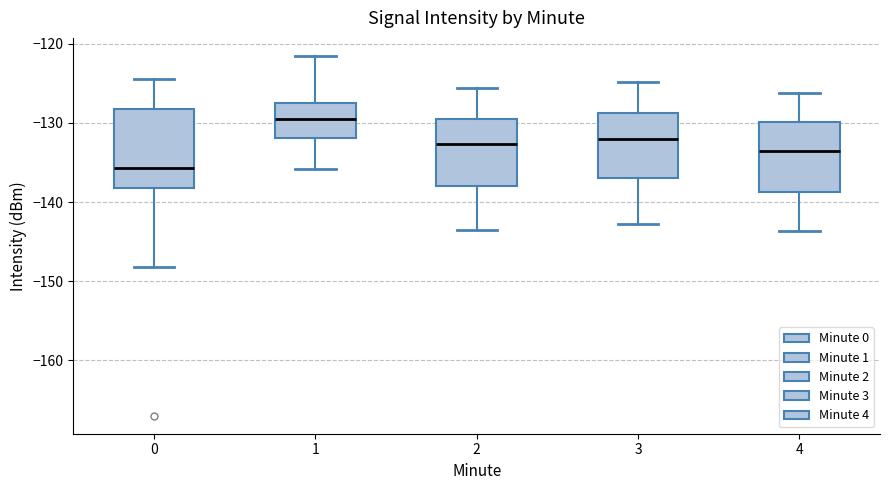

Reading left to right, read every box against the y-axis: the position of its median line, the range the box covers, and the ends of its whiskers. The values are not printed on the chart, so give them approximately, as read against the axis.

0: median -136, box -138 to -128, whiskers -148 to -124
1: median -130, box -132 to -127, whiskers -136 to -122
2: median -133, box -138 to -130, whiskers -143 to -126
3: median -132, box -137 to -129, whiskers -143 to -125
4: median -133, box -139 to -130, whiskers -144 to -126